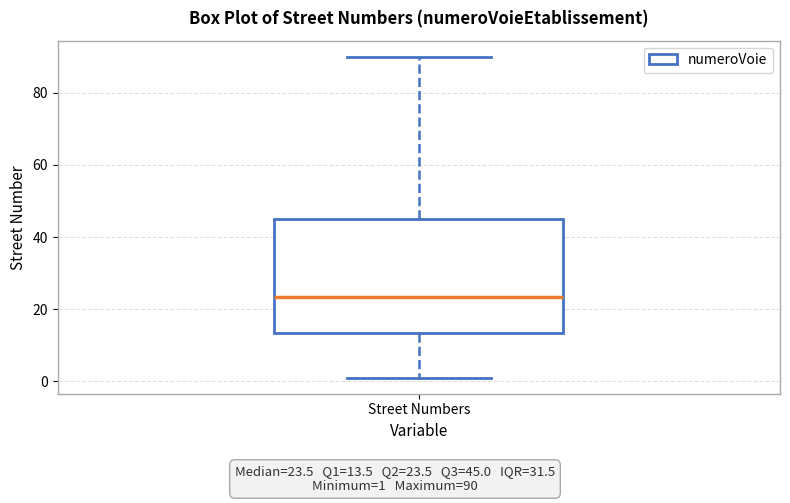

Transcribe this box plot: give where the median line is, the range the box spans, and where the two whiskers end, as read against the y-axis. The values are not printed on the chart, so give them approximately, as read against the axis.

median 24, box 14 to 46, whiskers 2 to 90